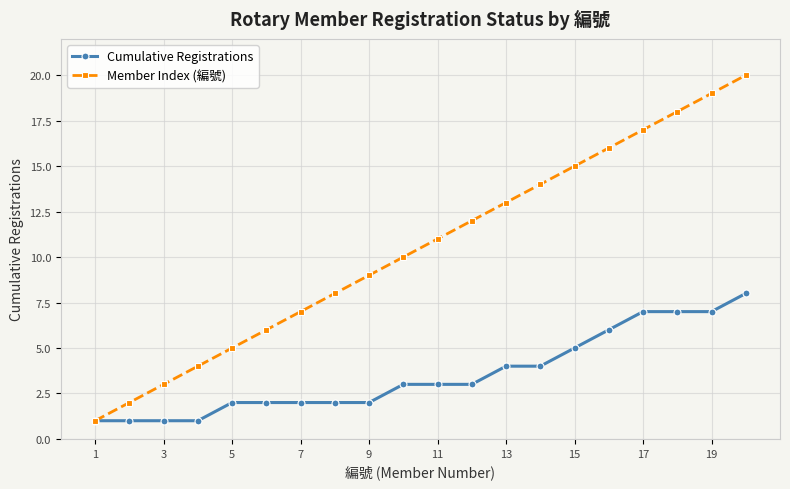

Which series has the largest total across all categories?

Member Index (編號)